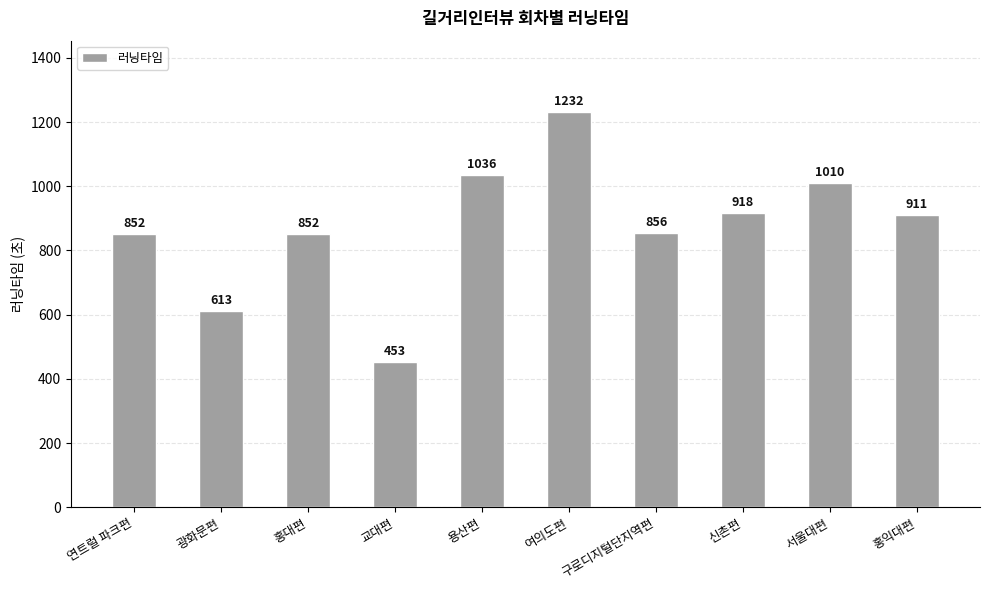

What is the greatest value displayed?

1232